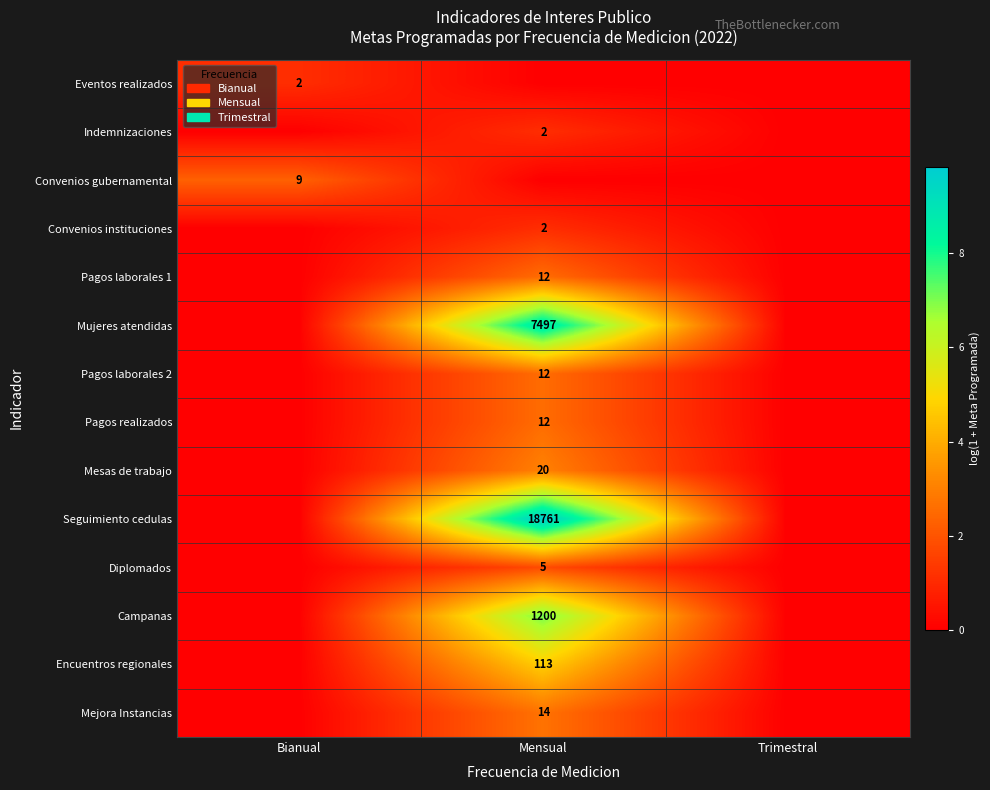

The Convenios gubernamental series shows 6 at Bianual. True or false?

False